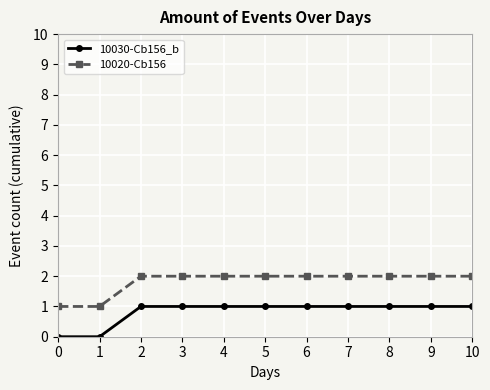

Is the value of 10030-Cb156_b at 6 greater than the value of 10020-Cb156 at 2?

No